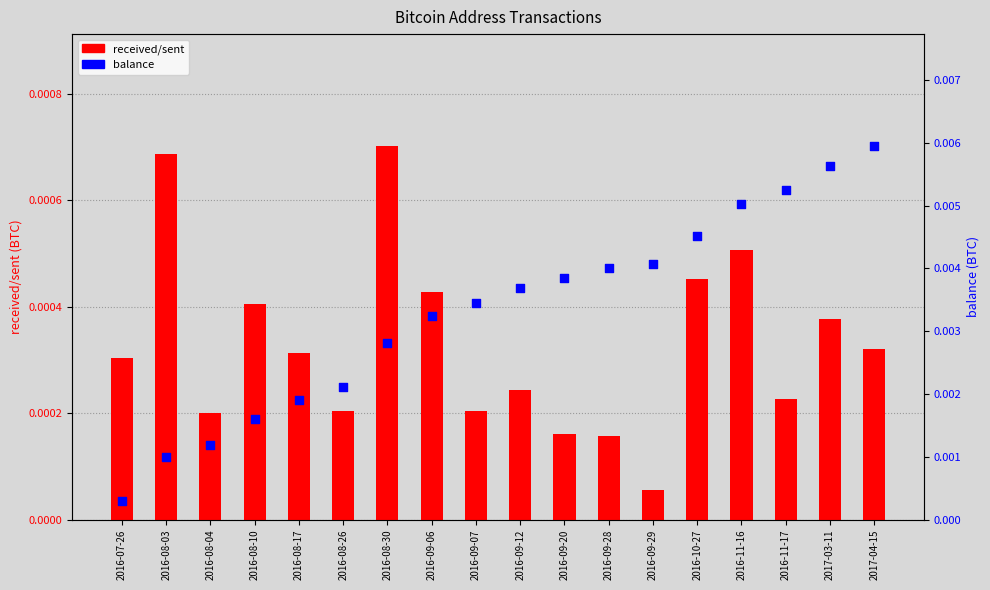

At how many categories does at least one series exceed 0?

18